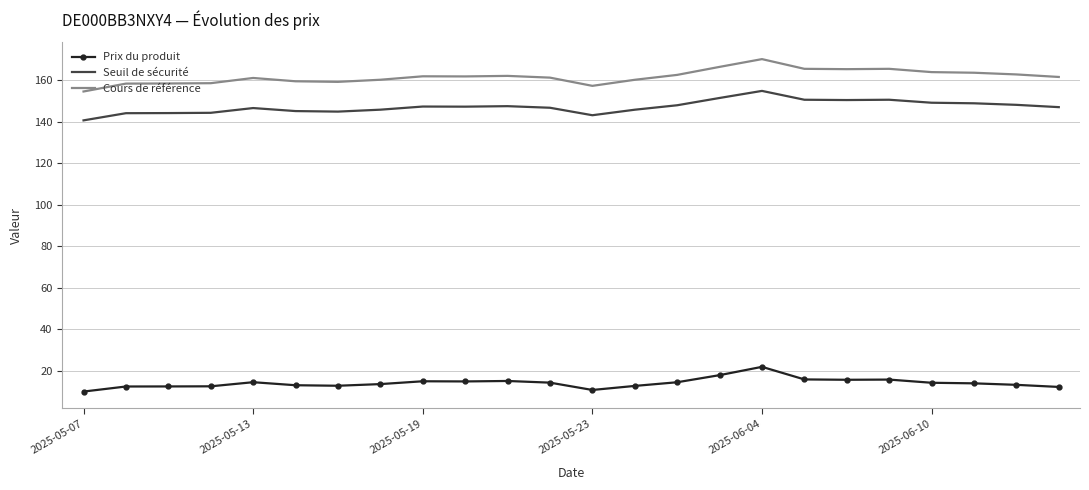

True or false: Cours de référence and Prix du produit intersect in this chart.

False